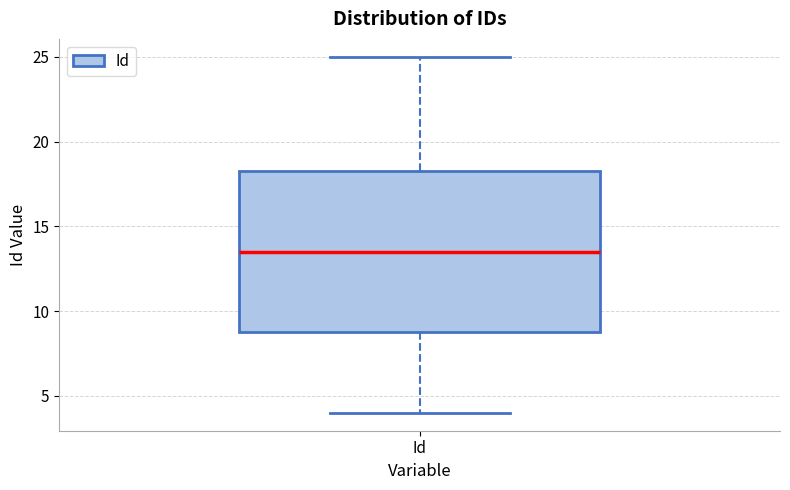

Transcribe this box plot: give where the median line is, the range the box spans, and where the two whiskers end, as read against the y-axis. The values are not printed on the chart, so give them approximately, as read against the axis.

median 13.5, box 9.0 to 18.5, whiskers 4.0 to 25.0